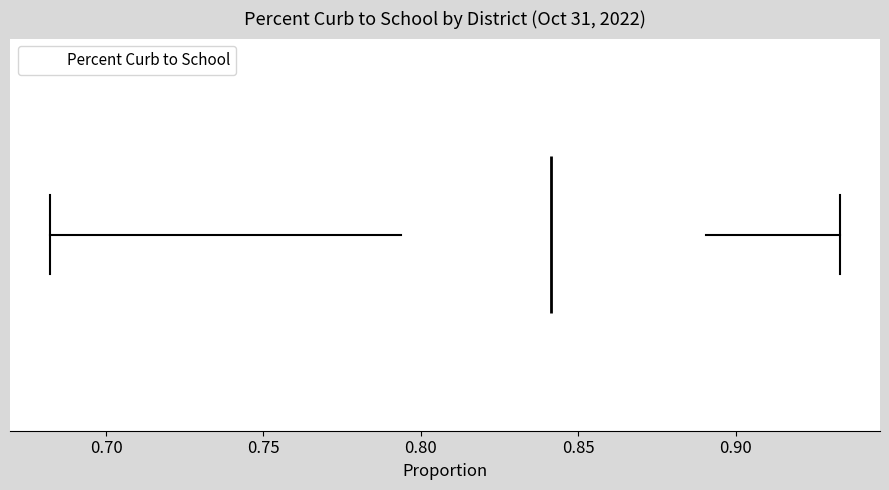

Transcribe this box plot: give where the median line is, the range the box spans, and where the two whiskers end, as read against the x-axis. The values are not printed on the chart, so give them approximately, as read against the axis.

median 0.840, box 0.795 to 0.890, whiskers 0.680 to 0.935